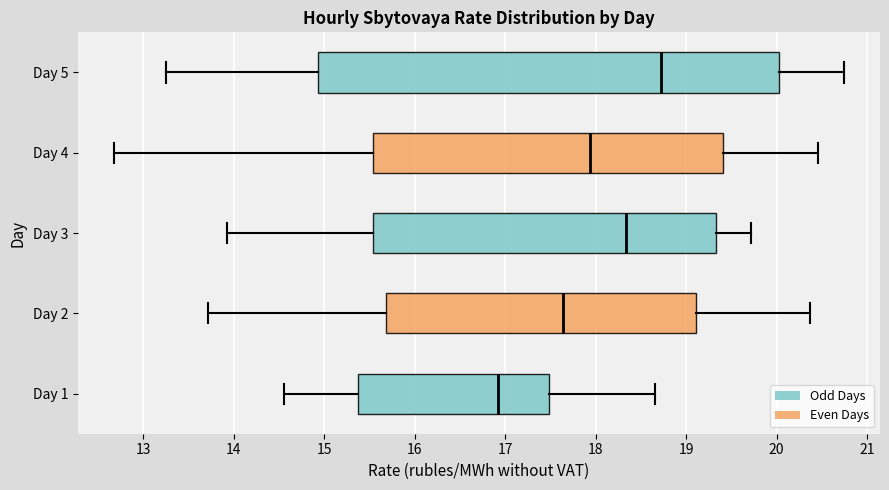

Which box's median line is the furthest to the left?

Day 1